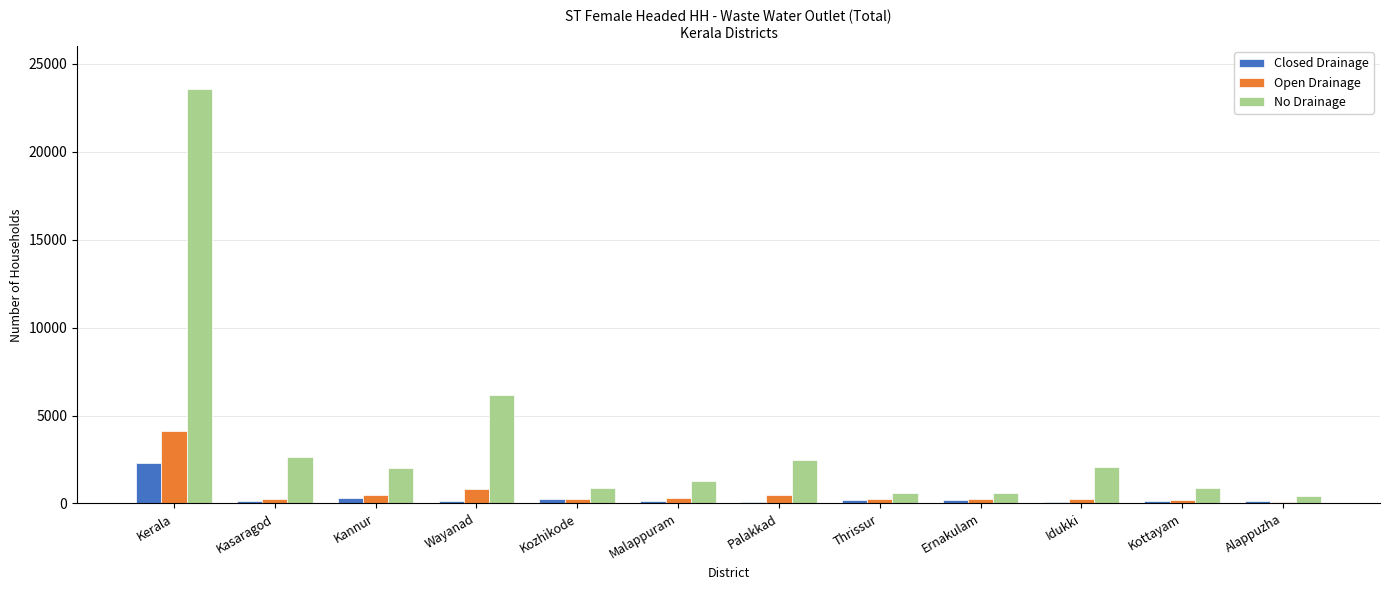

Count the number of categories in the chart.

12